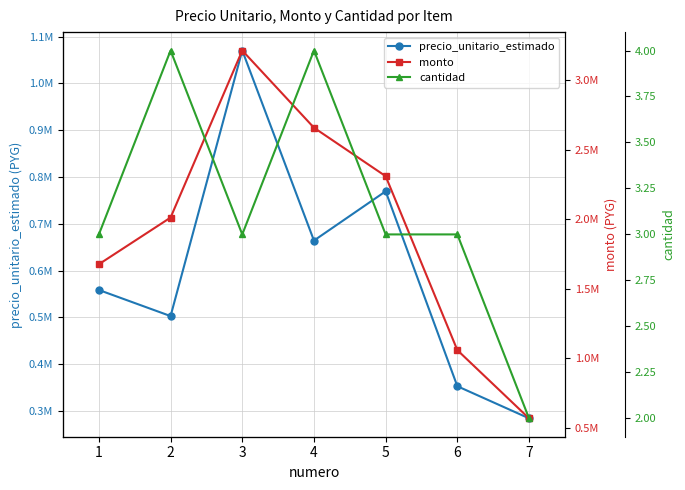

Rank the series by their average value, from highest to lowest.

monto, precio_unitario_estimado, cantidad